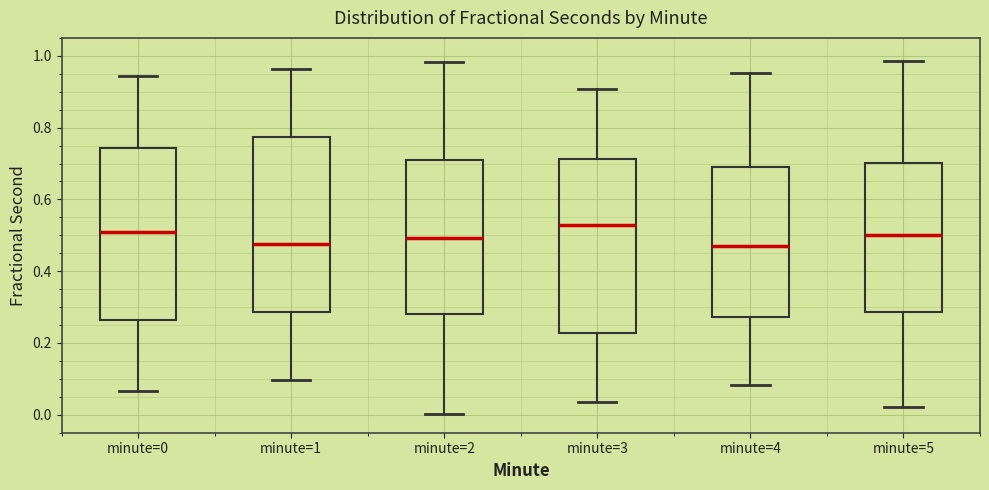

Reading left to right, read every box against the y-axis: the position of its median line, the range the box covers, and the ends of its whiskers. The values are not printed on the chart, so give them approximately, as read against the axis.

minute=0: median 0.52, box 0.26 to 0.74, whiskers 0.06 to 0.94
minute=1: median 0.48, box 0.28 to 0.78, whiskers 0.10 to 0.96
minute=2: median 0.50, box 0.28 to 0.70, whiskers 0.00 to 0.98
minute=3: median 0.52, box 0.22 to 0.72, whiskers 0.04 to 0.90
minute=4: median 0.48, box 0.28 to 0.70, whiskers 0.08 to 0.96
minute=5: median 0.50, box 0.28 to 0.70, whiskers 0.02 to 0.98